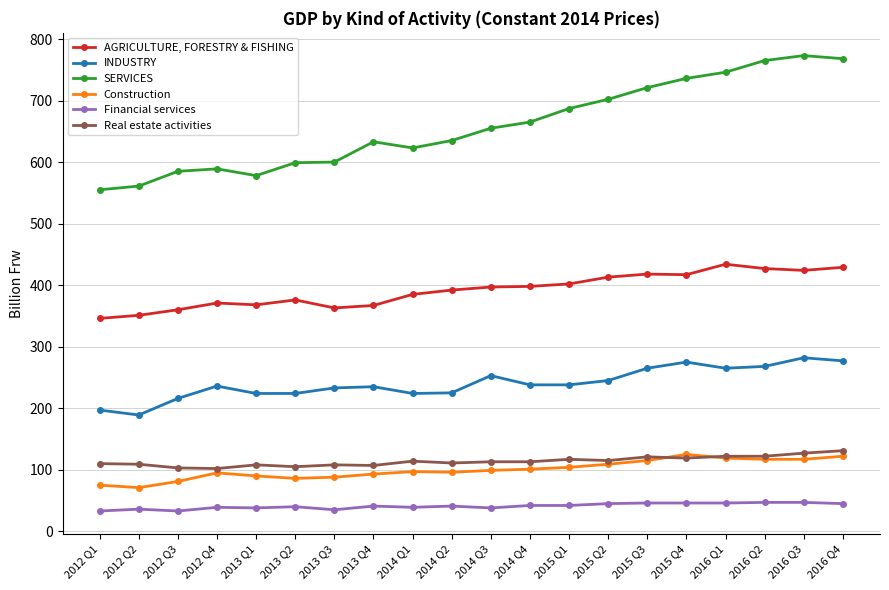

What is the highest value of the Construction series?

125